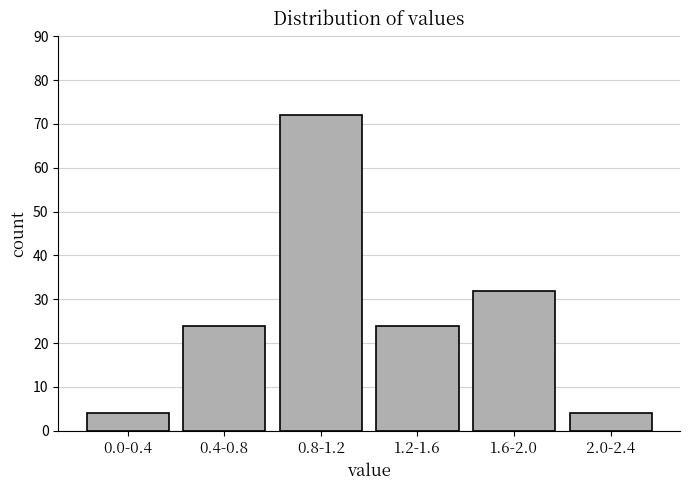

Reading left to right, transcribe all the data shown in this chart.

4	24	72	24	32	4